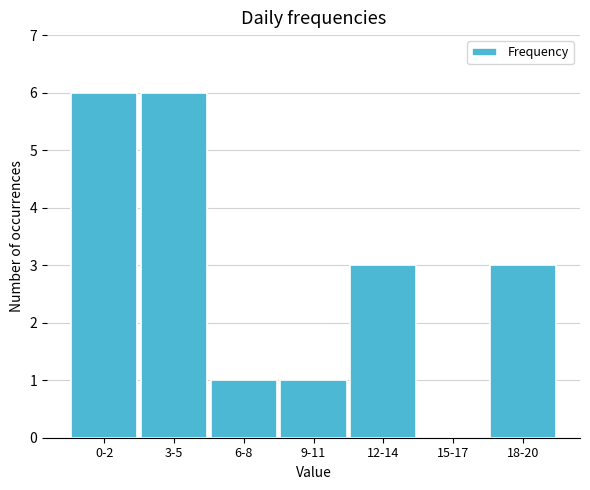

Reading left to right, transcribe all the data shown in this chart.

0-2=6	3-5=6	6-8=1	9-11=1	12-14=3	15-17=0	18-20=3